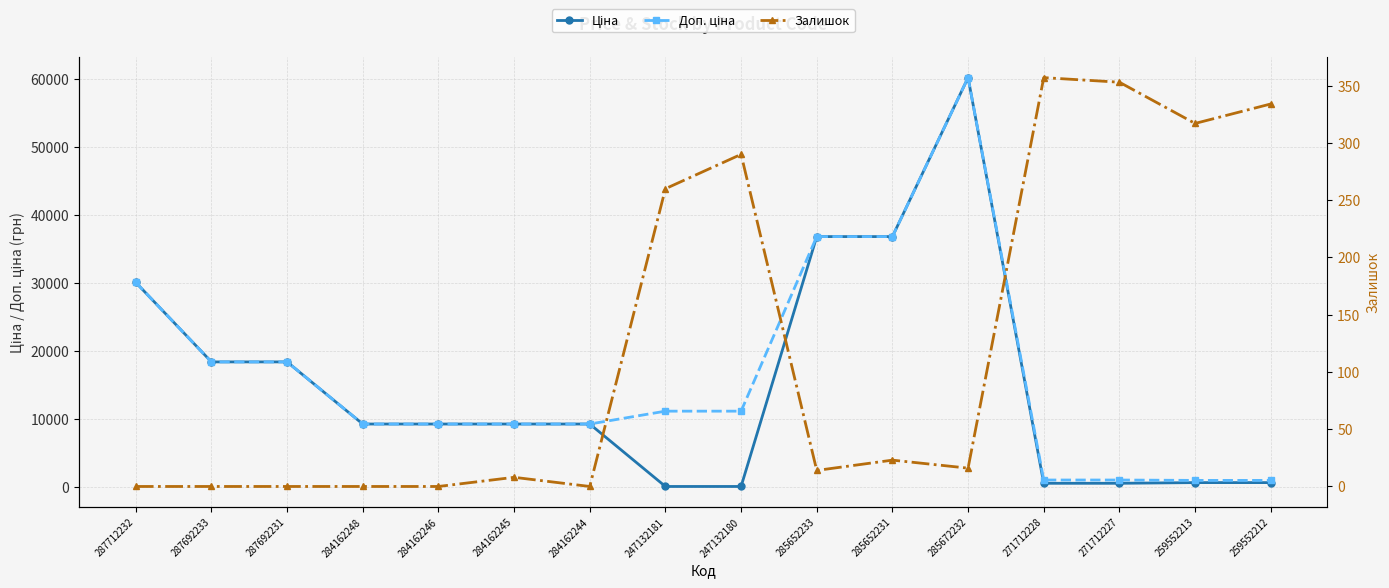

True or false: Ціна and Доп. ціна intersect in this chart.

False